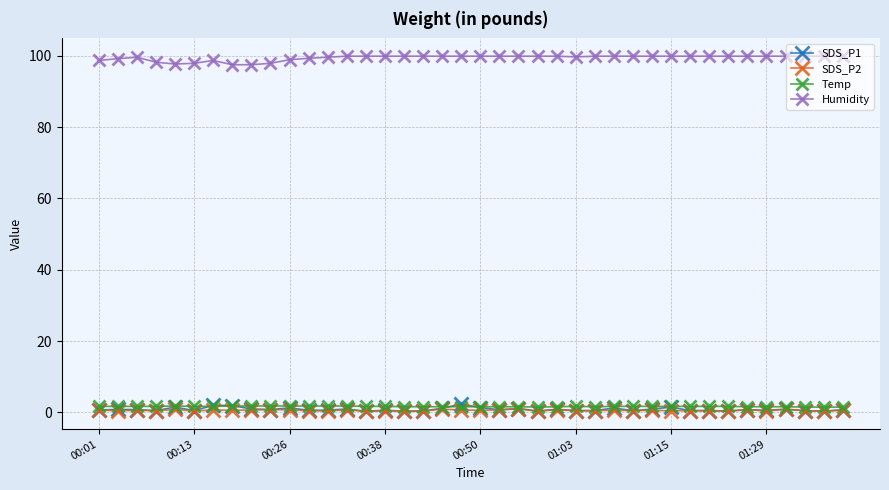

True or false: Humidity and SDS_P2 intersect in this chart.

False